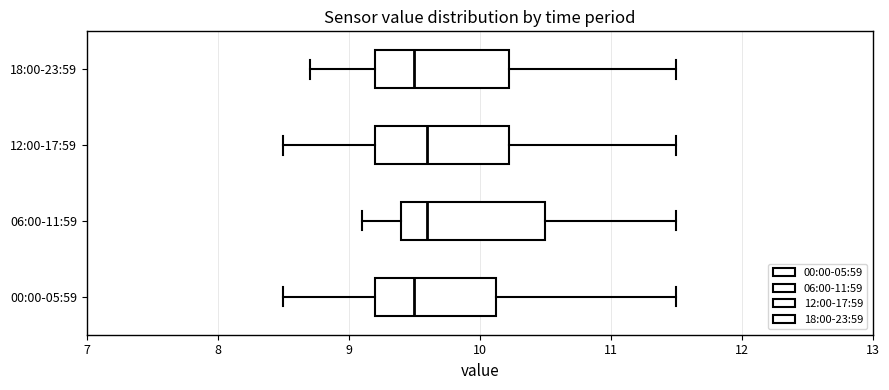

Reading bottom to top, transcribe this box plot: for each box, give where its median line is, the range the box spans, and where its two whiskers end, as read against the x-axis. The values are not printed on the chart, so give them approximately, as read against the axis.

00:00-05:59: median 9.5, box 9.2 to 10.1, whiskers 8.5 to 11.5
06:00-11:59: median 9.6, box 9.4 to 10.5, whiskers 9.1 to 11.5
12:00-17:59: median 9.6, box 9.2 to 10.2, whiskers 8.5 to 11.5
18:00-23:59: median 9.5, box 9.2 to 10.2, whiskers 8.7 to 11.5